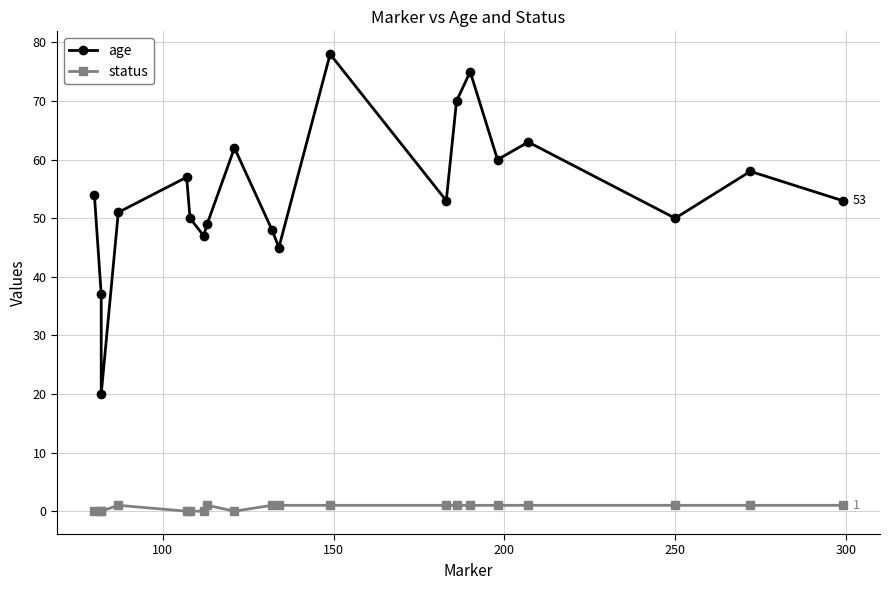

Reading right to left, extract all data points from this chart.

age: 53	58	50	63	60	75	70	53	78	45	48	62	49	47	50	57	51	20	37	54
status: 1	1	1	1	1	1	1	1	1	1	1	0	1	0	0	0	1	0	0	0